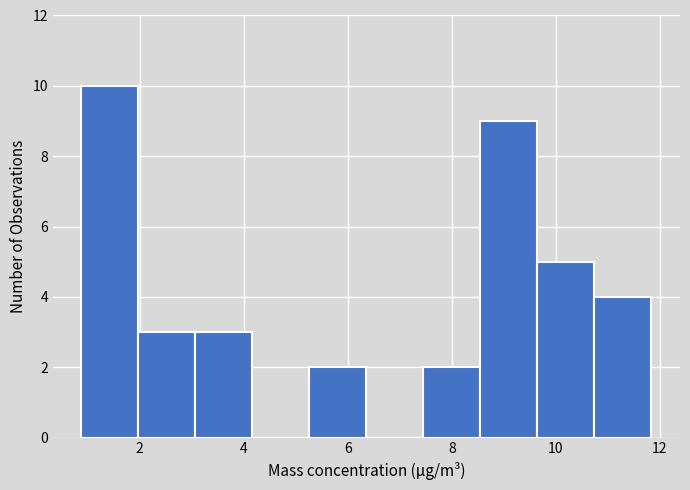

What is the height of the bar covering 10.8 to 11.8 on the x-axis? Neither the bar edges nor the heights are printed on the chart, so give them approximately, as read against the axes.

4